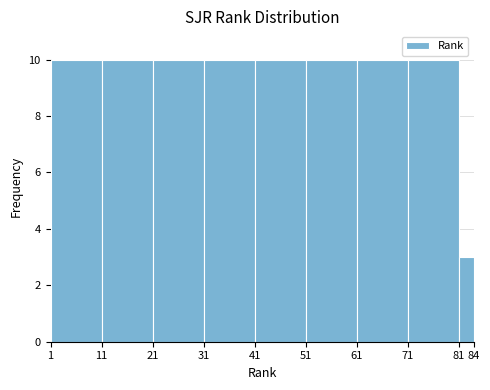

Reading left to right, list every bar in this chart as the range it spans on the x-axis followed by its height. The values are not printed on the chart, so give them approximately, as read against the axis.

1 to 11: 10
11 to 21: 10
21 to 31: 10
31 to 41: 10
41 to 51: 10
51 to 61: 10
61 to 71: 10
71 to 81: 10
81 to 84: 3